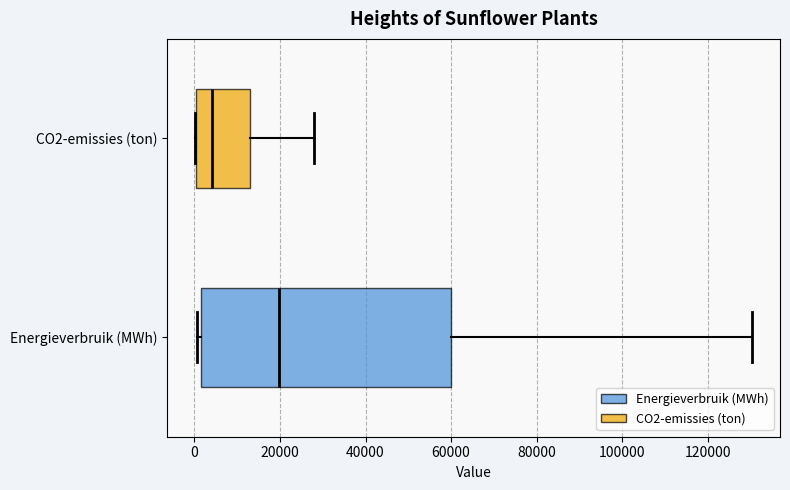

Reading bottom to top, transcribe this box plot: for each box, give where its median line is, the range the box spans, and where its two whiskers end, as read against the x-axis. The values are not printed on the chart, so give them approximately, as read against the axis.

Energieverbruik (MWh): median 20000, box 2000 to 60000, whiskers 0 to 130000
CO2-emissies (ton): median 4000, box 0 to 14000, whiskers 0 to 28000